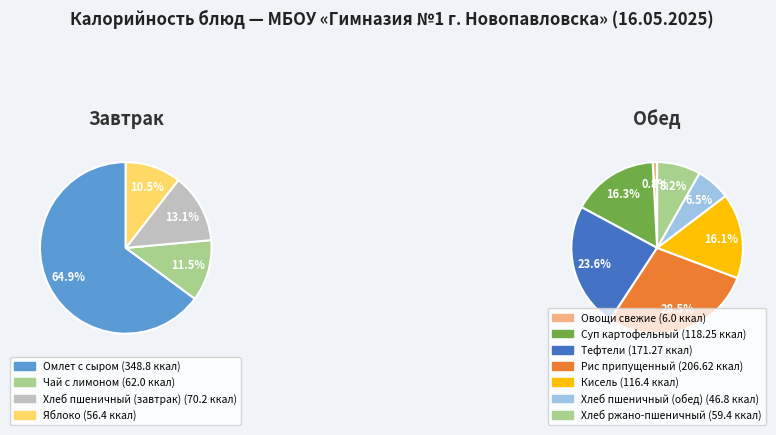

Rank the categories by value from lowest to highest.

Овощи свежие, Хлеб пшеничный (обед), Яблоко, Хлеб ржано-пшеничный, Чай с лимоном, Хлеб пшеничный (завтрак), Кисель, Суп картофельный, Тефтели, Рис припущенный, Омлет с сыром